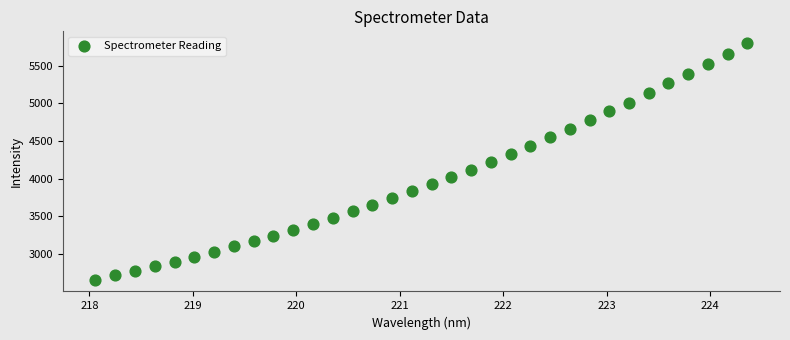

What is the range of Y values (max minus min)?

3142.7